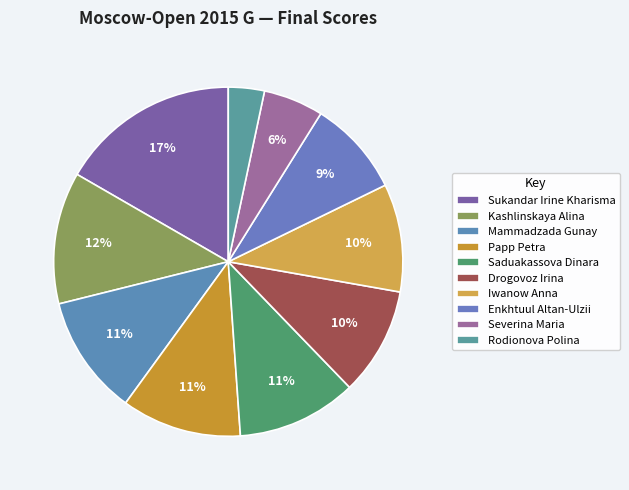

True or false: Drogovoz Irina accounts for 10% of the total.

True